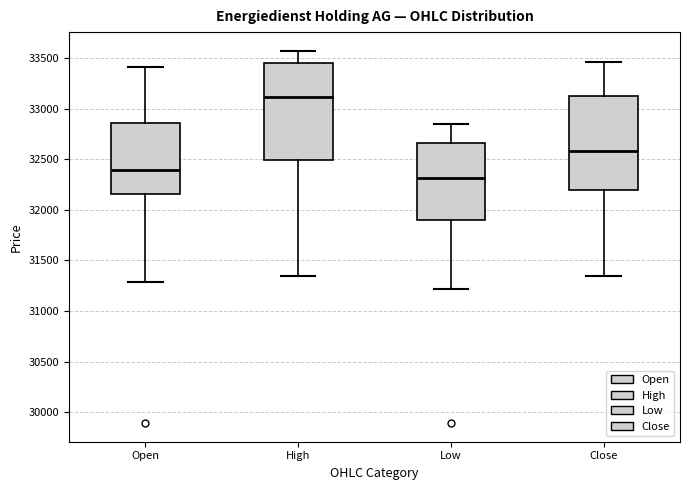

Where is the lower edge of the box for Open on the y-axis? The values are not printed on the chart, so give them approximately, as read against the axis.

32150